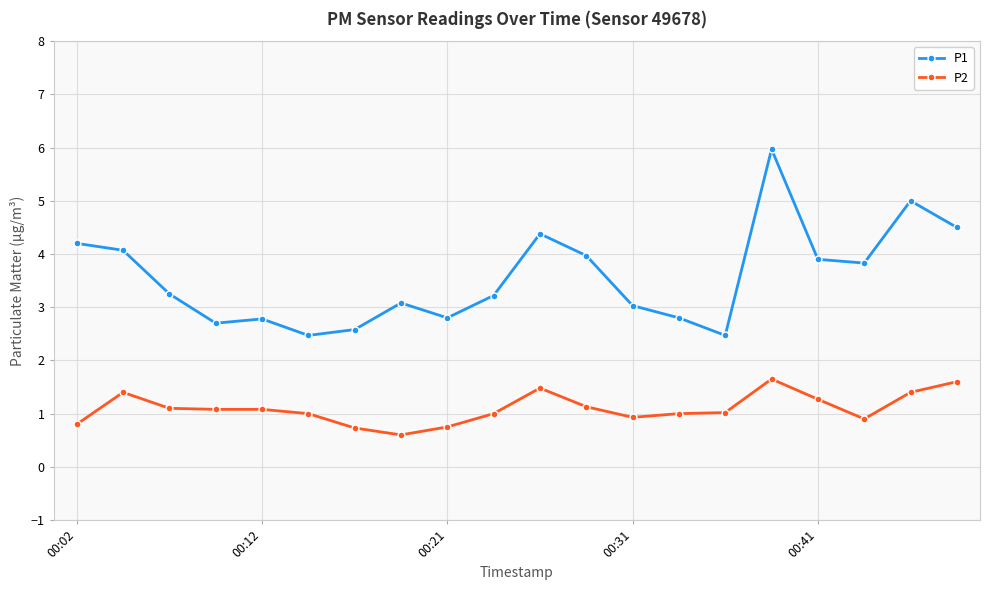

Which series has the largest range (max minus min)?

P1